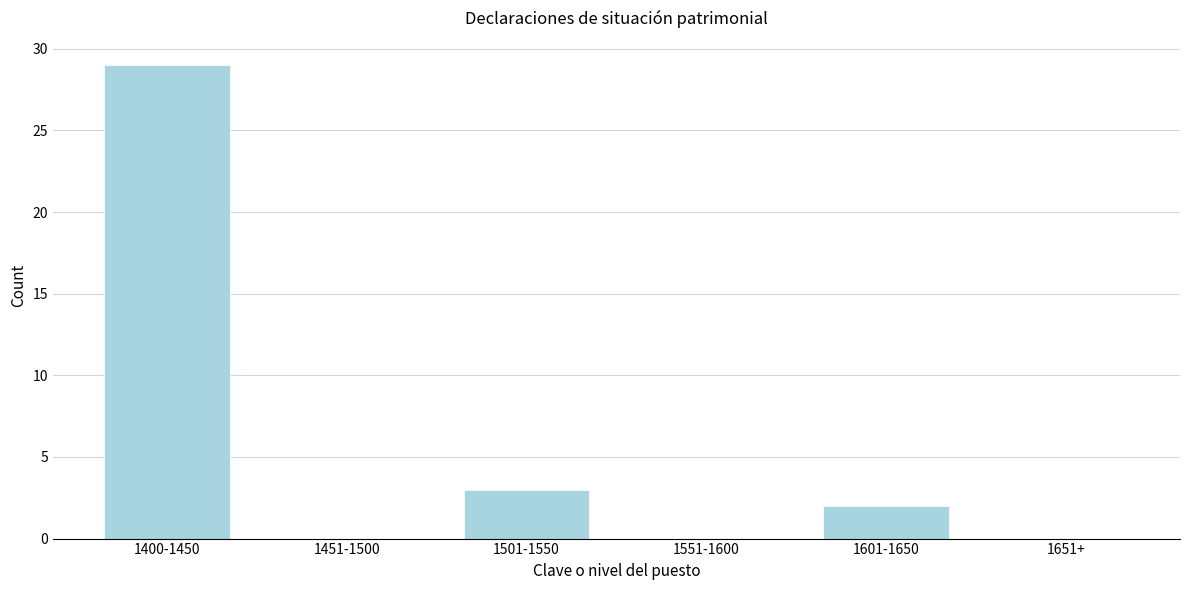

Reading left to right, extract all data points from this chart.

1400-1450=29	1451-1500=0	1501-1550=3	1551-1600=0	1601-1650=2	1651+=0